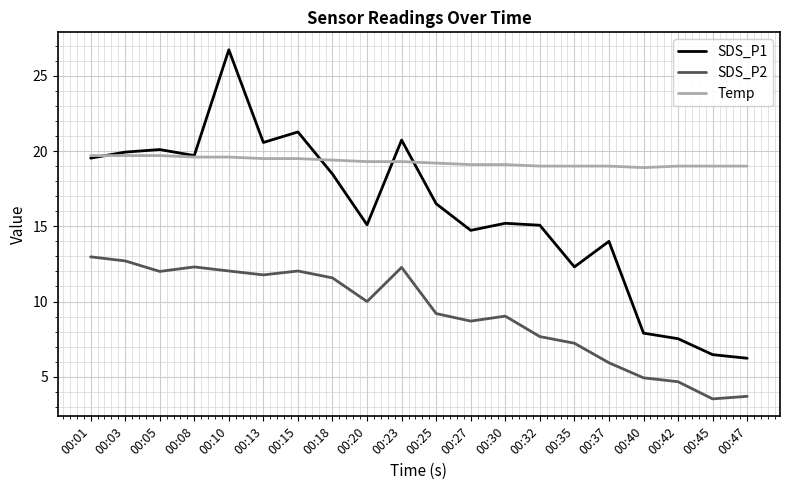

True or false: SDS_P2 and SDS_P1 cross at least once.

False